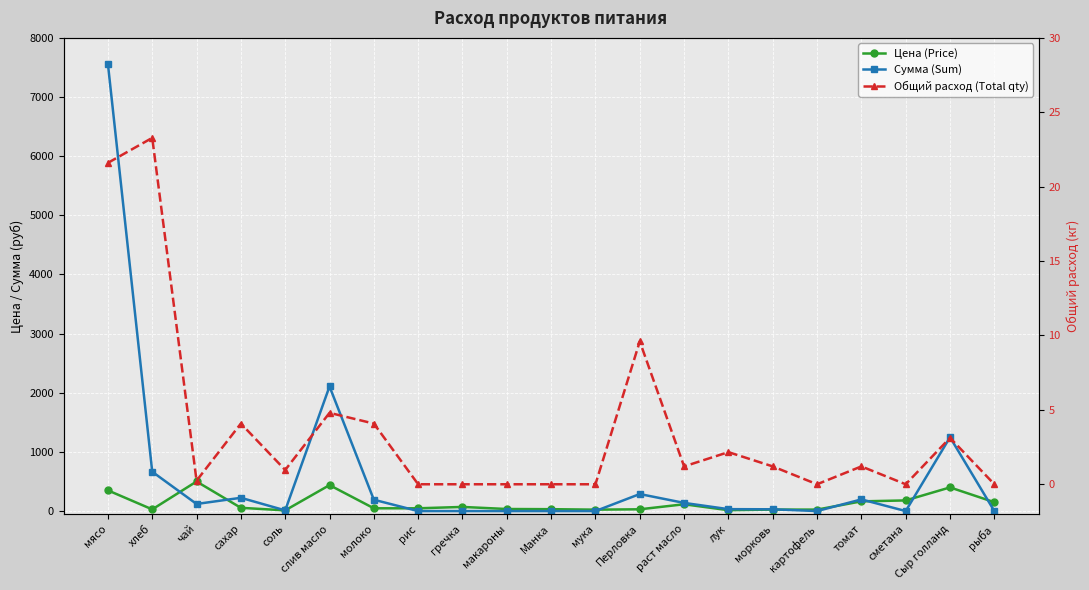

The Сумма (Sum) series shows 665.1 at хлеб. True or false?

True